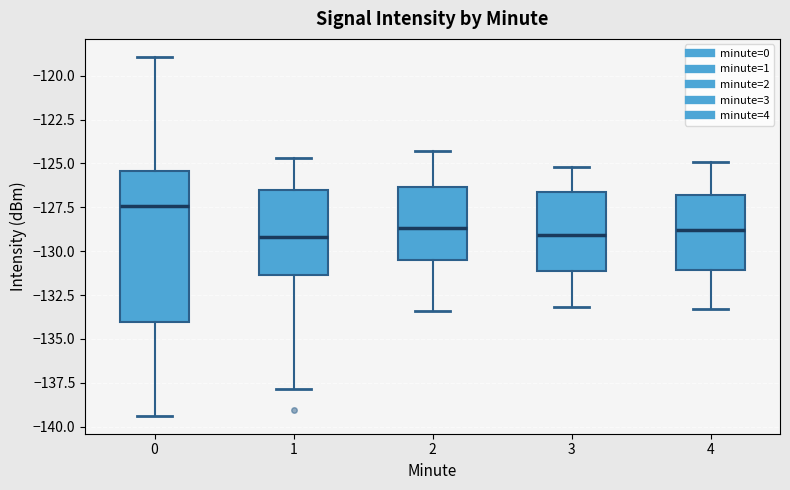

Which box is the tallest, from its lower edge to its upper edge?

0